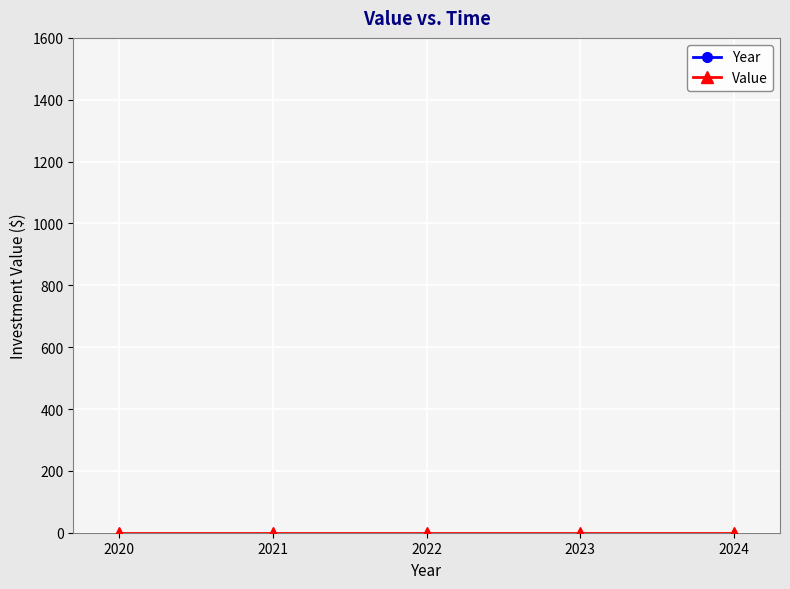

How many lines are shown in the chart?

2